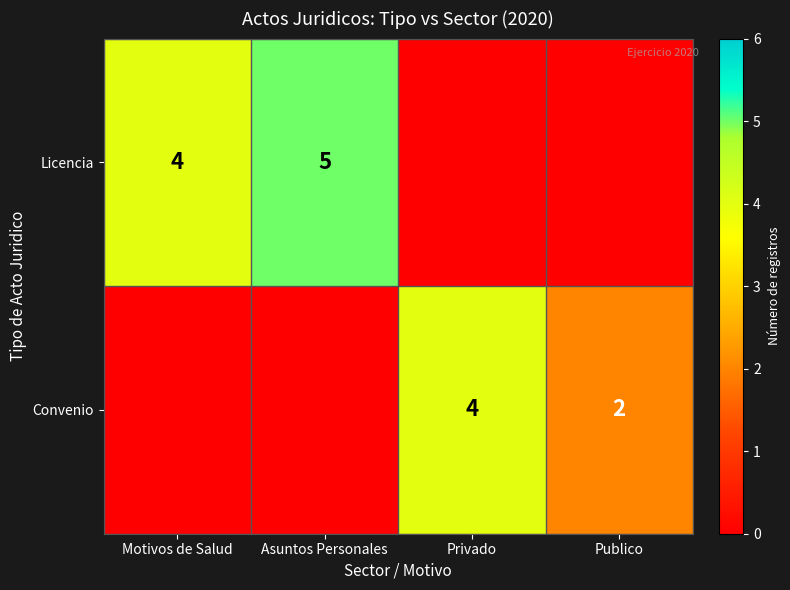

The Licencia series shows 4 at Motivos de Salud. True or false?

True